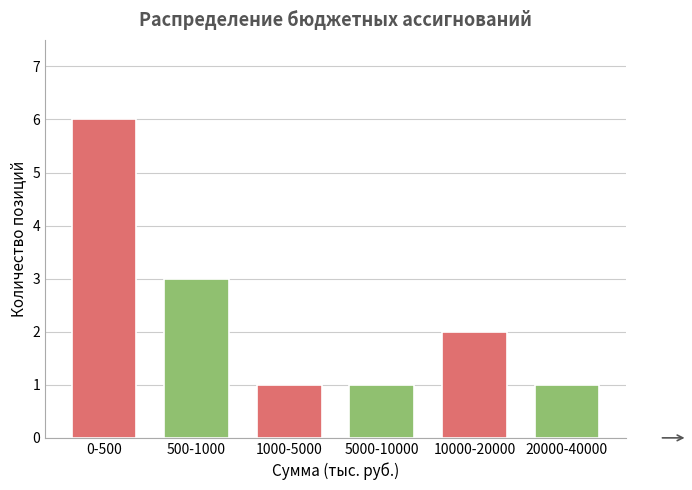

Reading right to left, extract all data points from this chart.

1	2	1	1	3	6